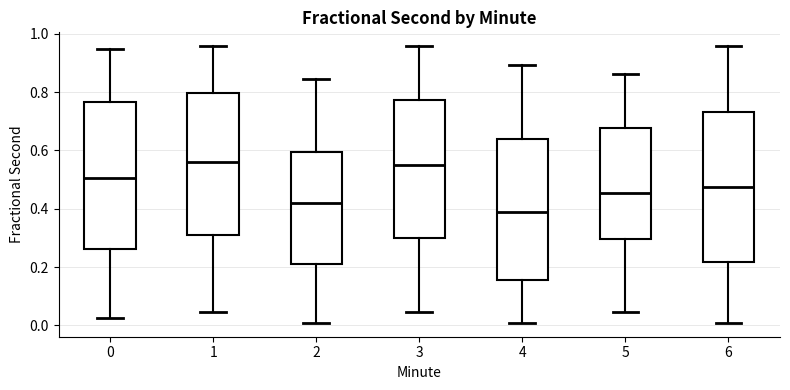

Where is the upper edge of the box at x = 0 on the y-axis? The values are not printed on the chart, so give them approximately, as read against the axis.

0.76